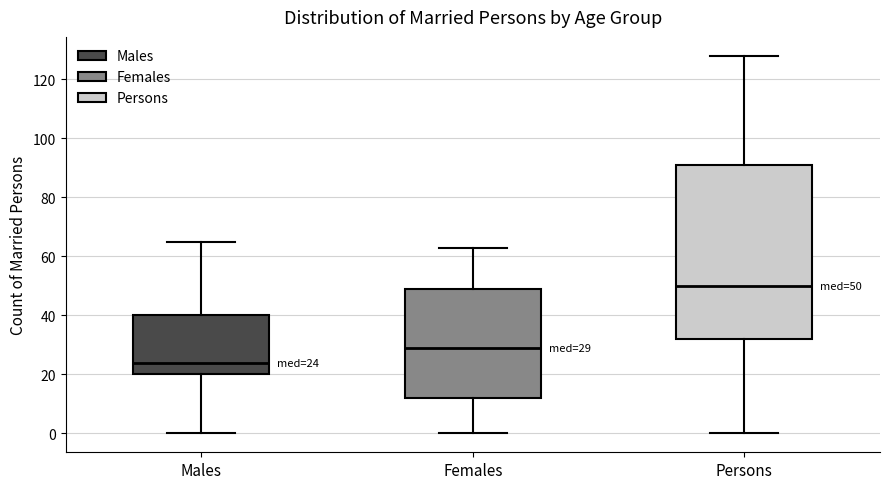

Which box has the lowest median line?

Males